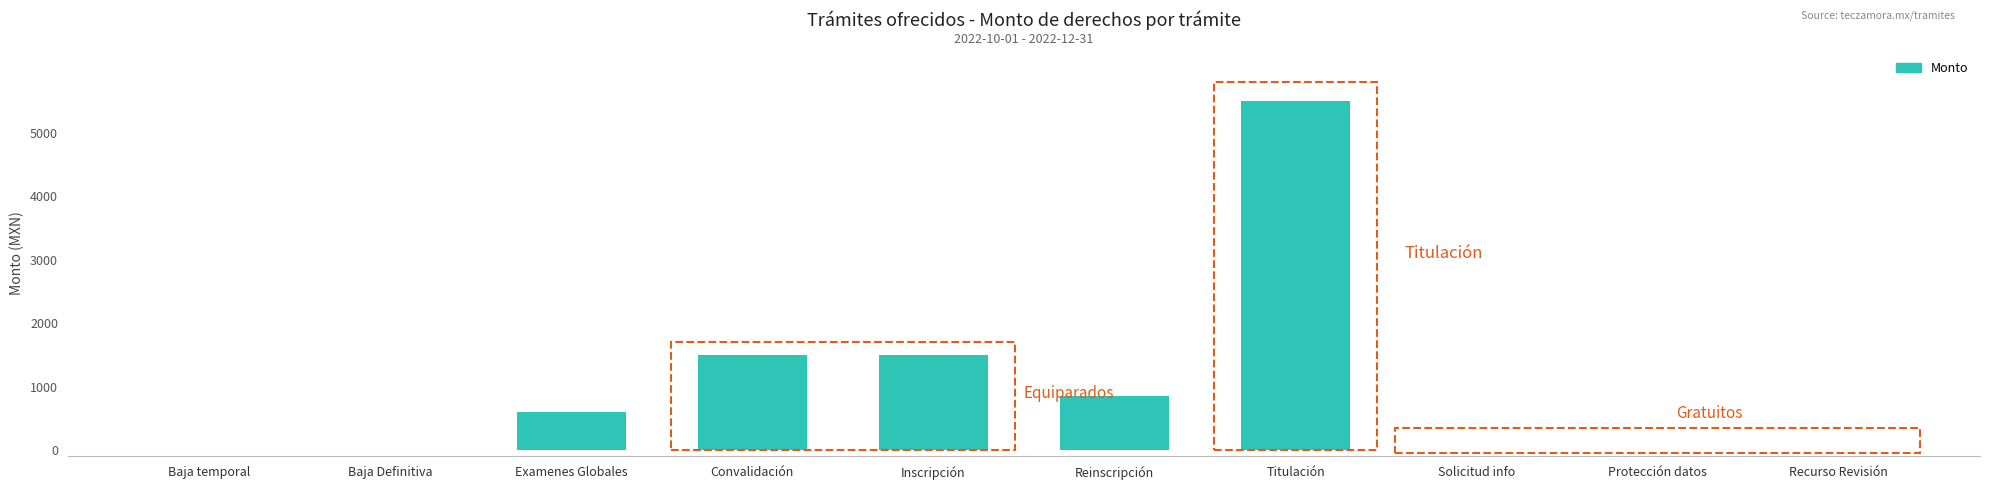

The chart shows a value of 850 at Reinscripción. True or false?

True